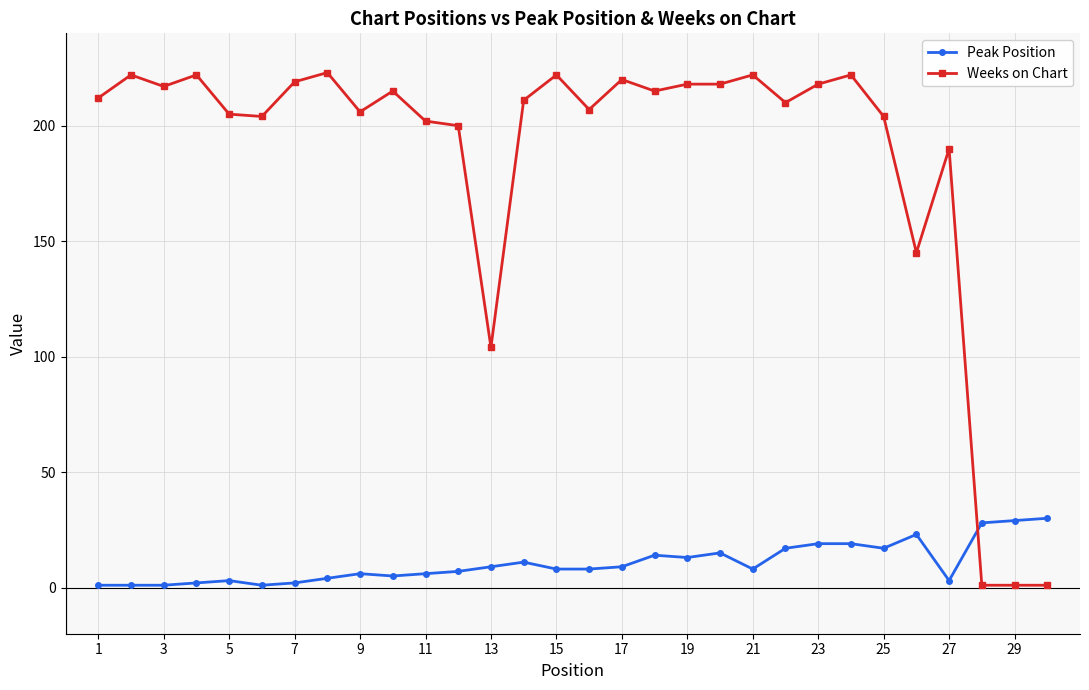

True or false: Weeks on Chart has more than 2 interior local peaks.

True